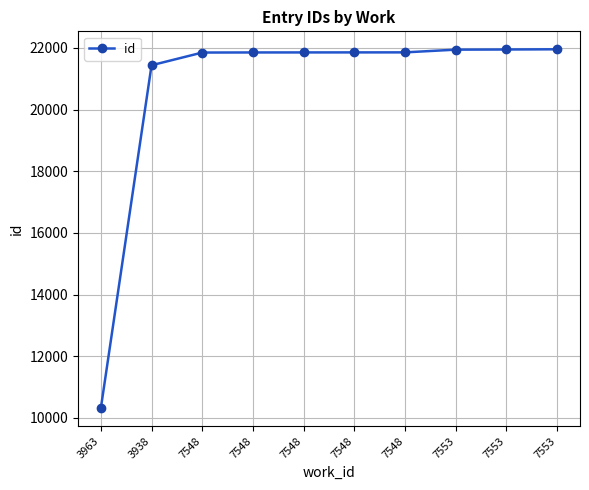

How many data points does each series have?

10